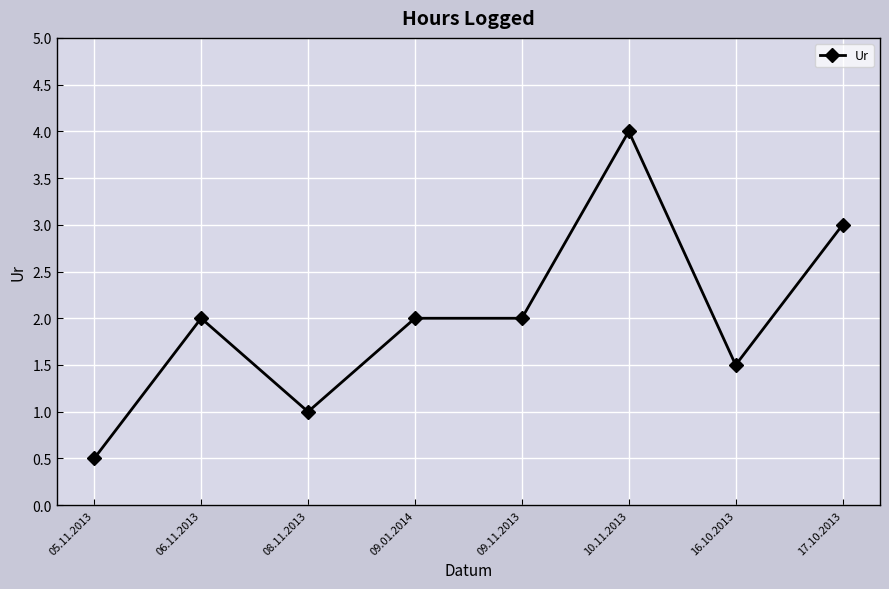

What is the minimum value shown in the chart?

0.5